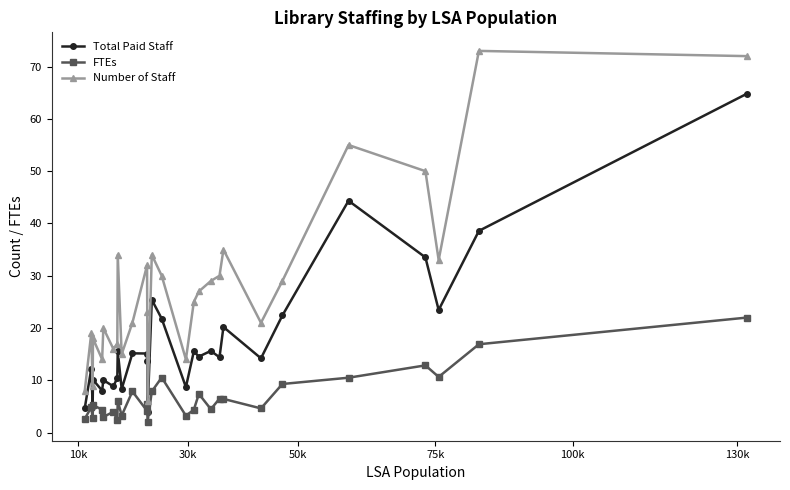

What is the value of the Total Paid Staff point at the 6th from the left?

10.0